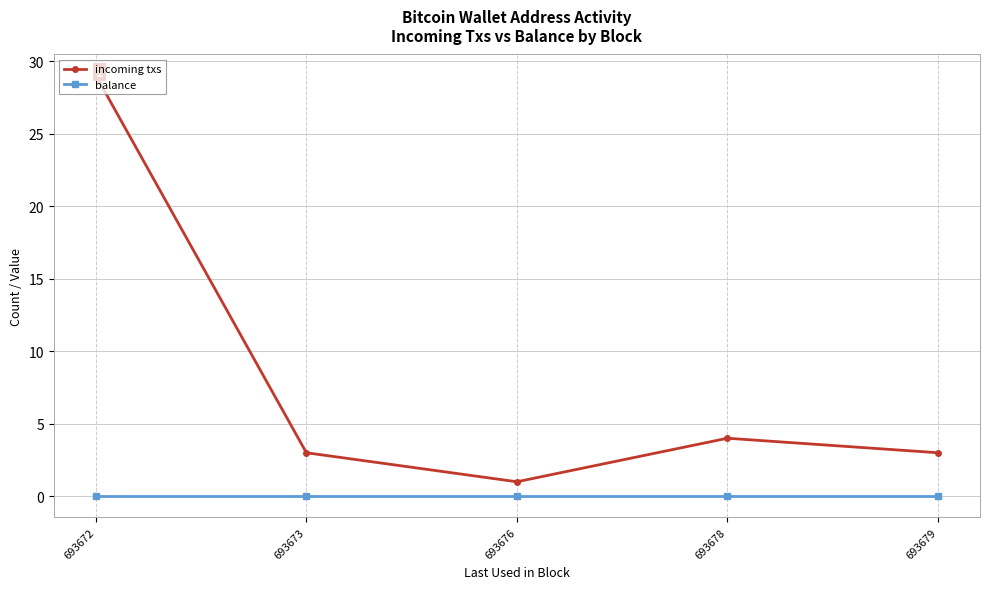

Reading left to right, list all the values displayed in this chart.

incoming txs: 29	3	1	4	3
balance: 0	0	0	0	0